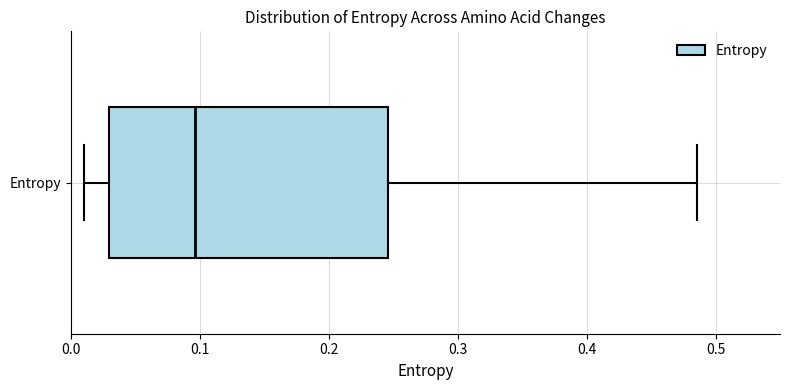

Where does the right whisker of the box for Entropy end on the x-axis? The values are not printed on the chart, so give them approximately, as read against the axis.

0.49